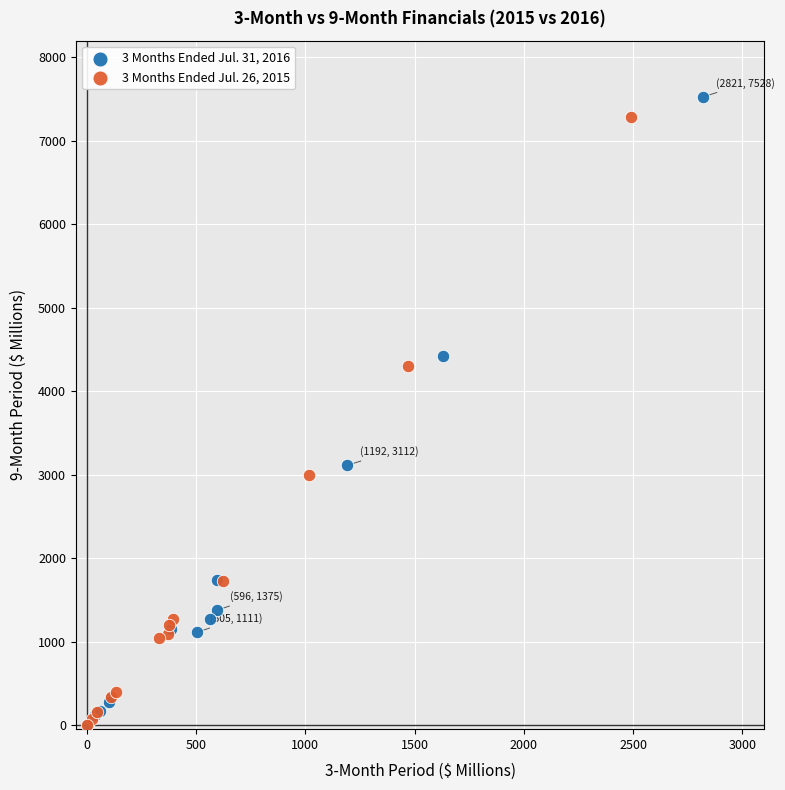

Which series has the widest spread of Y values?

3 Months Ended Jul. 31, 2016